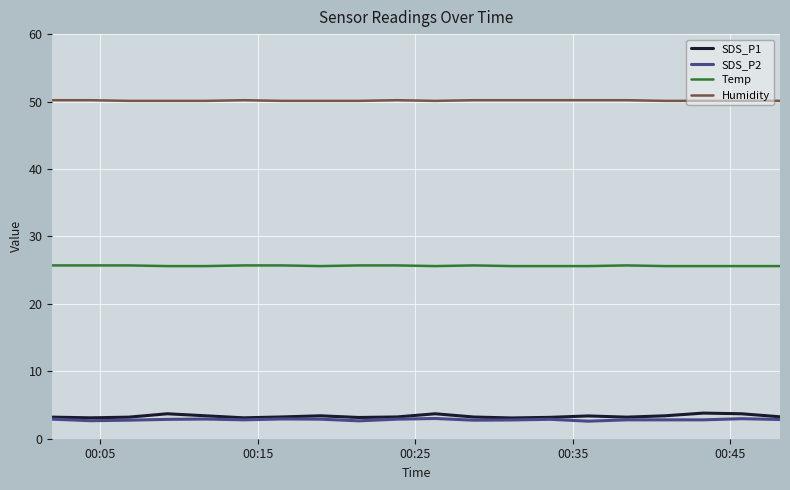

Which series has the largest total across all categories?

Humidity